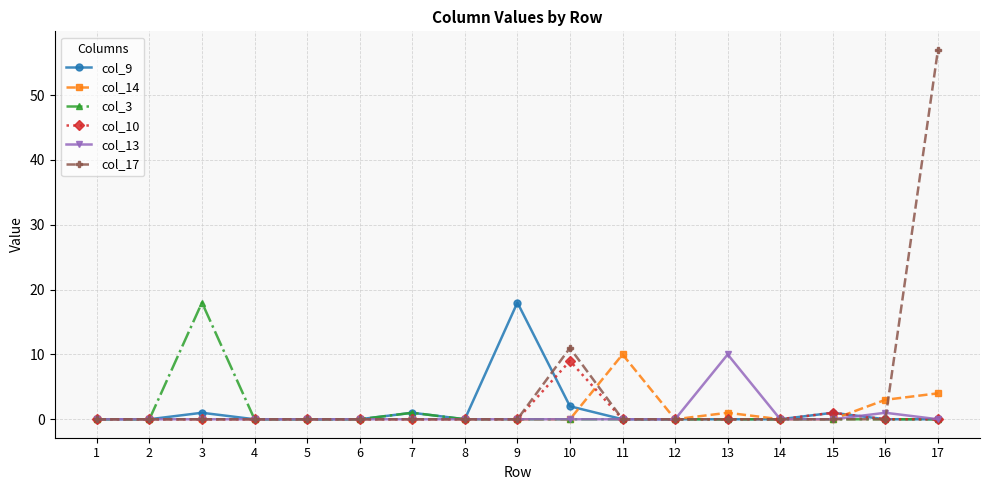

Which series has the largest total across all categories?

col_17